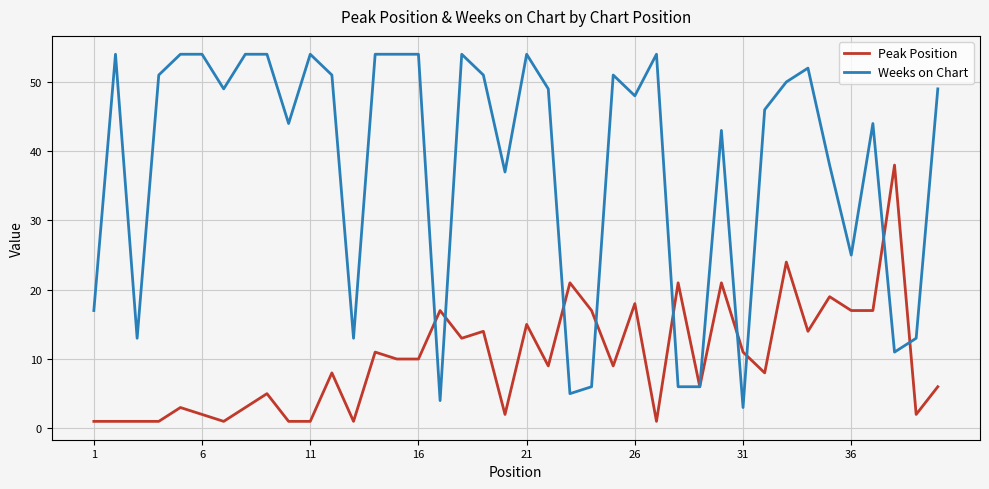

Reading left to right, extract all data points from this chart.

Peak Position: 1	1	1	1	3	2	1	3	5	1	1	8	1	11	10	10	17	13	14	2	15	9	21	17	9	18	1	21	6	21	11	8	24	14	19	17	17	38	2	6
Weeks on Chart: 17	54	13	51	54	54	49	54	54	44	54	51	13	54	54	54	4	54	51	37	54	49	5	6	51	48	54	6	6	43	3	46	50	52	38	25	44	11	13	49